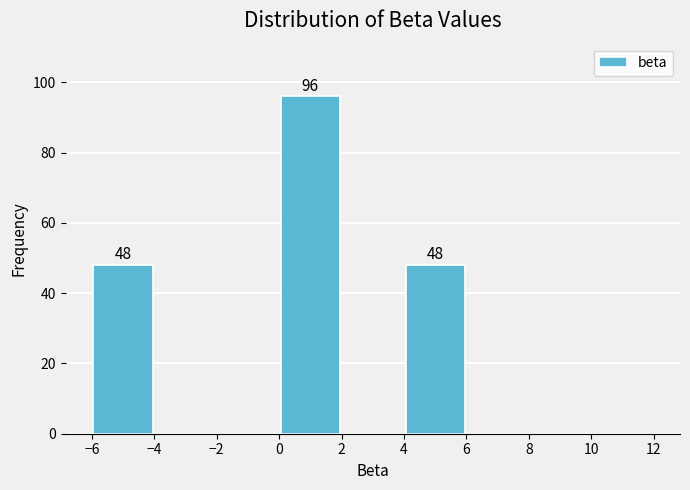

Over which range of the x-axis is the bar tallest?

0 to 2